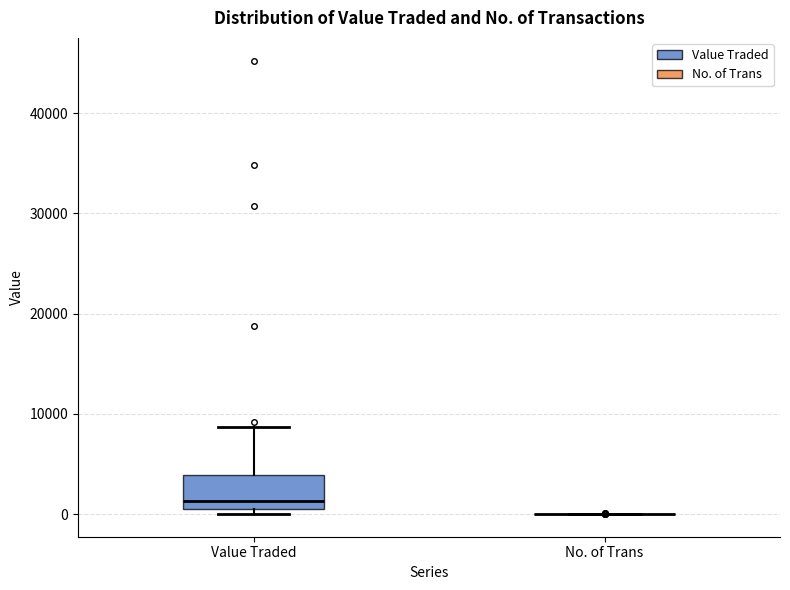

Reading left to right, read every box against the y-axis: the position of its median line, the range the box covers, and the ends of its whiskers. The values are not printed on the chart, so give them approximately, as read against the axis.

Value Traded: median 1000, box 0 to 4000, whiskers 0 (just below the box's lower edge) to 9000
No. of Trans: box collapsed to a line at 0, whiskers 0 to 0